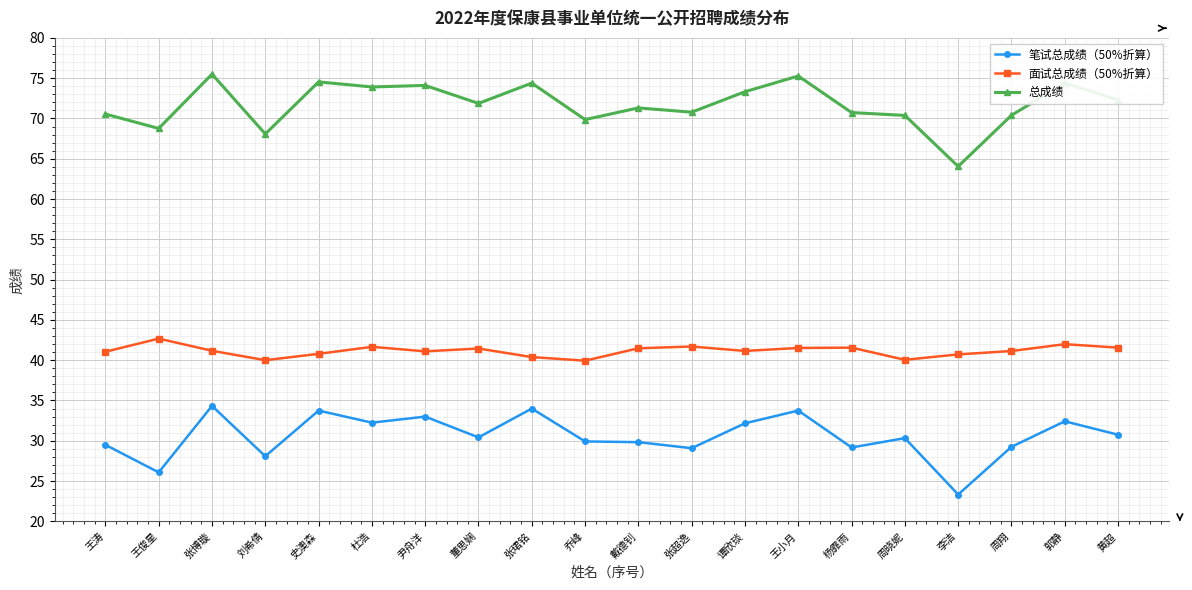

What is the average value of the 面试总成绩（50%折算） series?

41.2